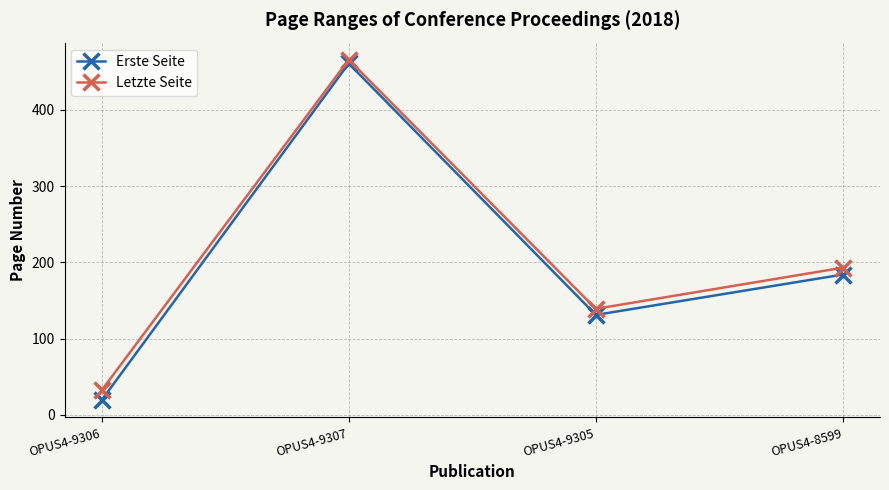

Which series has the largest total across all categories?

Letzte Seite